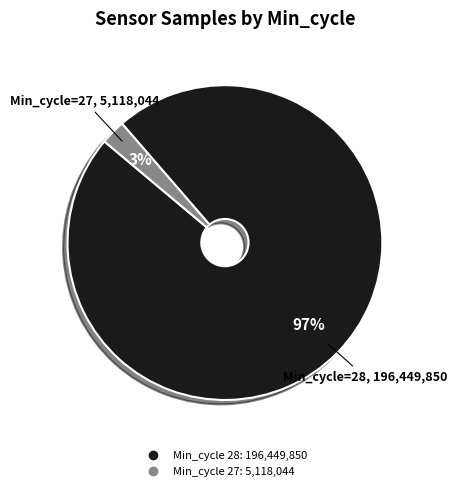

To the nearest percent, what is the average slice percentage?

50%